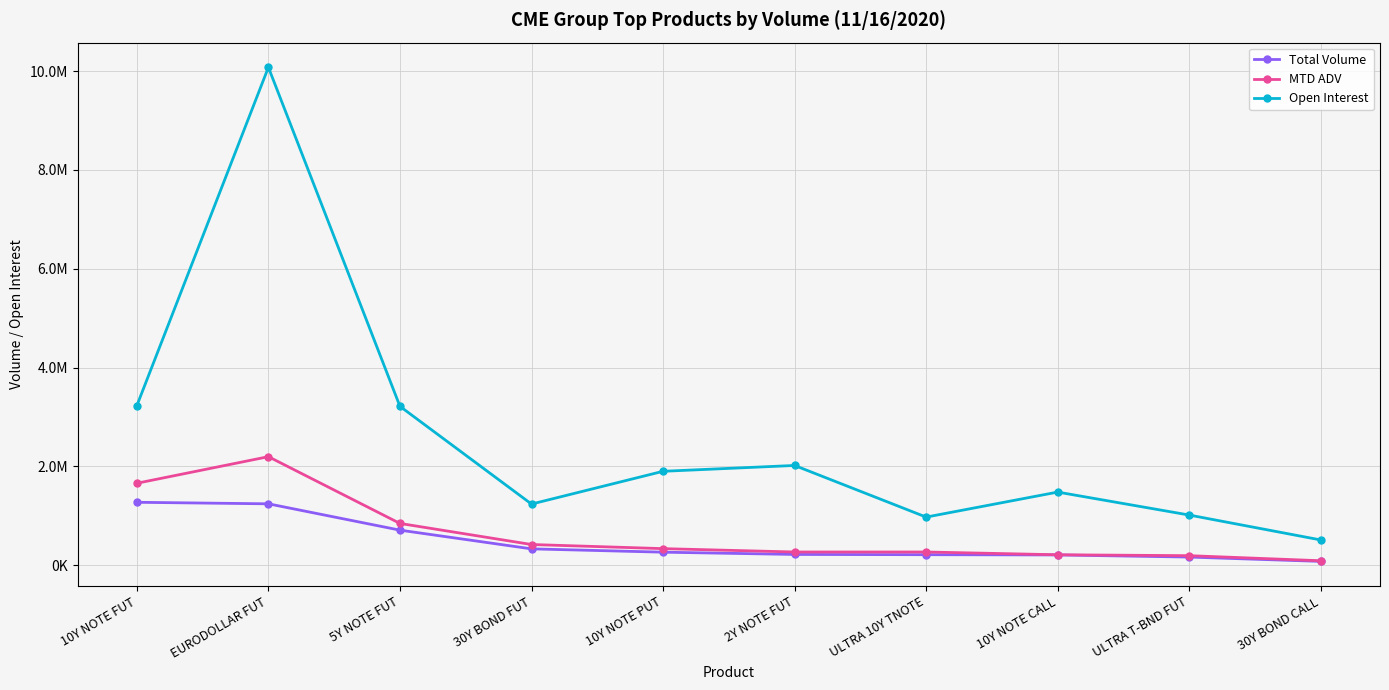

What is the value of the Open Interest point at the 2nd from the left?

10076719.0